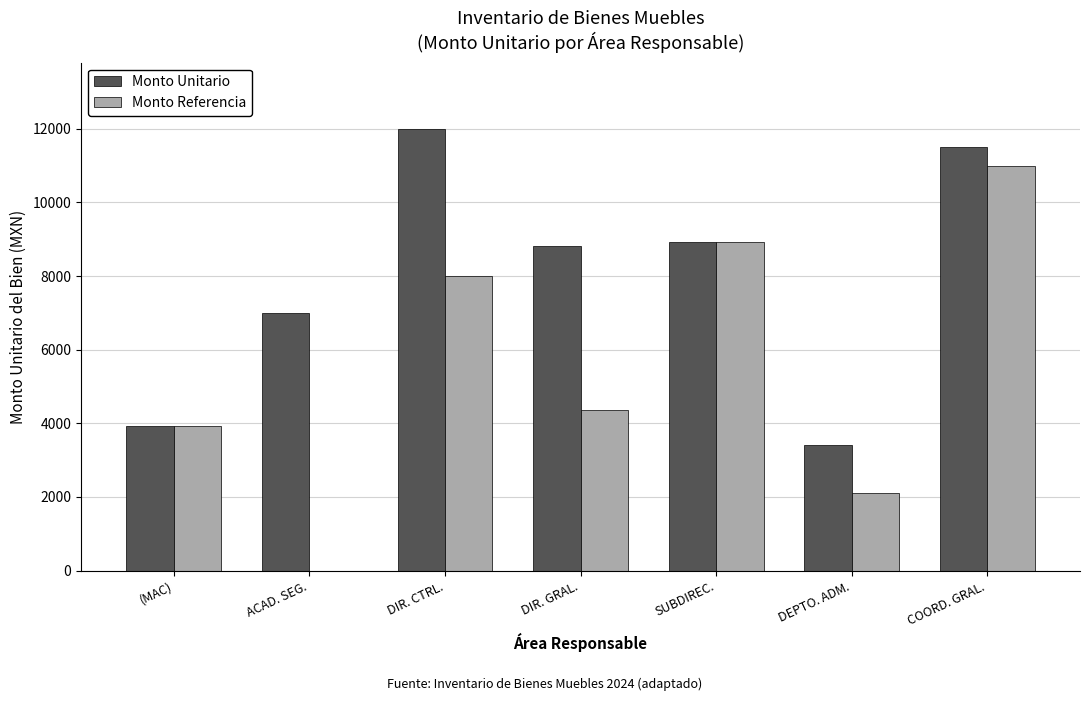

True or false: Monto Unitario has a value of 11500.0 at COORD. GRAL..

True